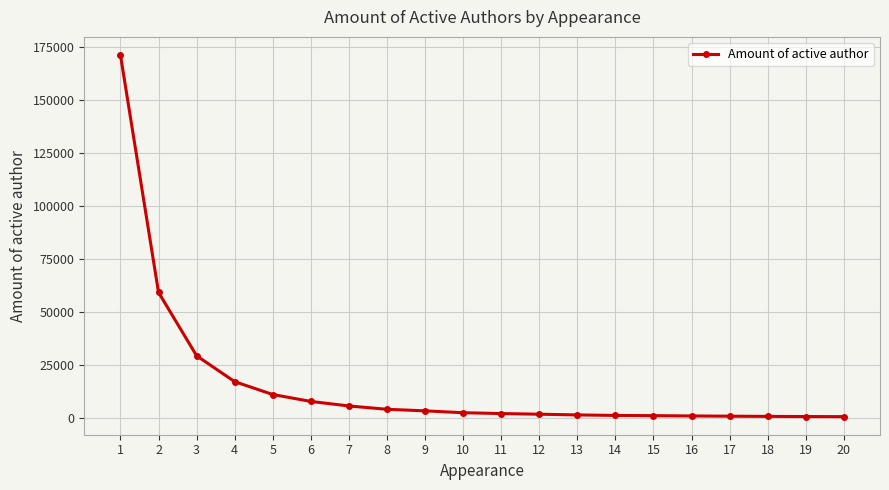

How many lines are shown in the chart?

1